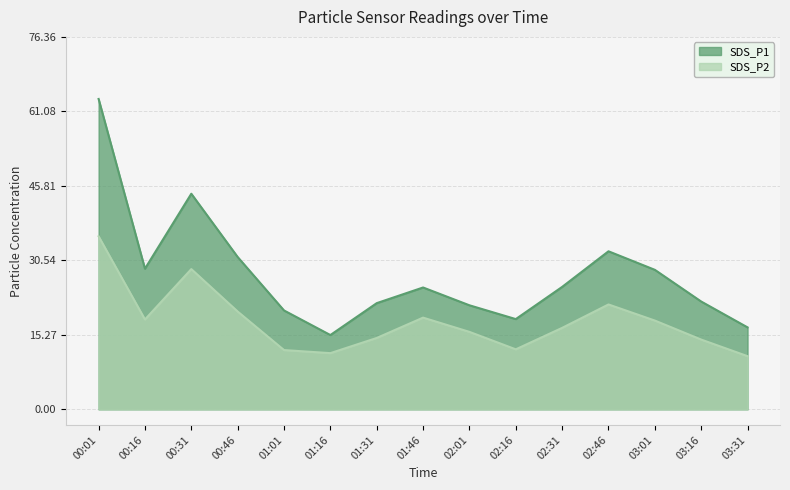

Is it true that SDS_P1 equals 22.1 at 03:16?

True